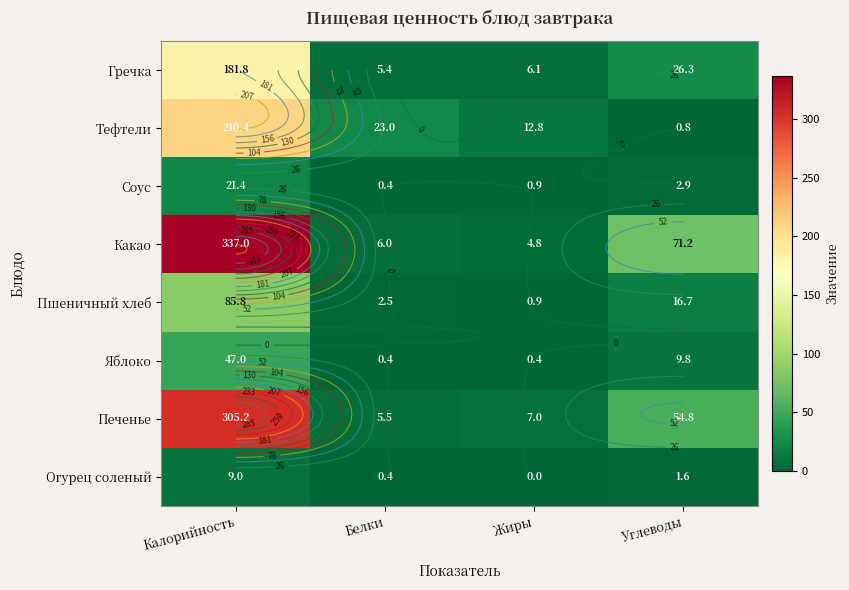

Where is Огурец соленый nearest to the value 4?

Углеводы